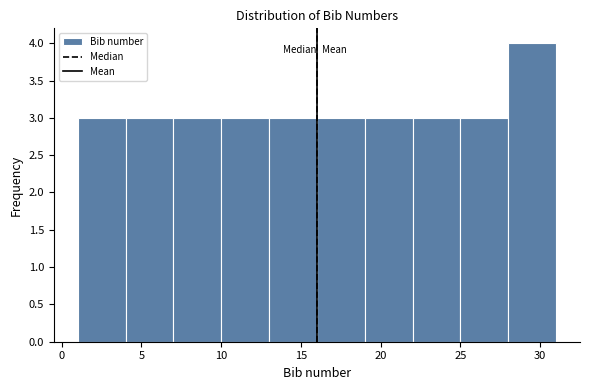

What is the height of the bar covering 28 to 31 on the x-axis? The values are not printed on the chart, so give them approximately, as read against the axis.

4